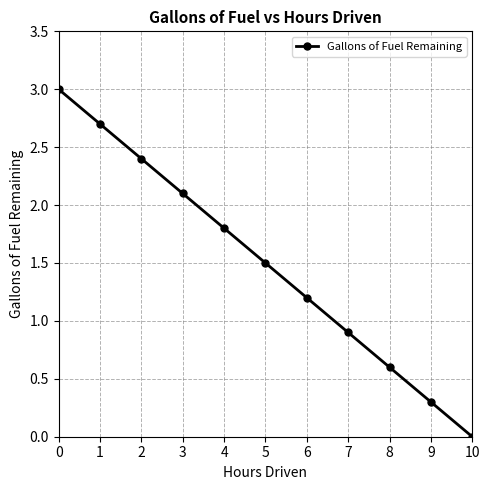

What is the greatest value displayed?

3.0